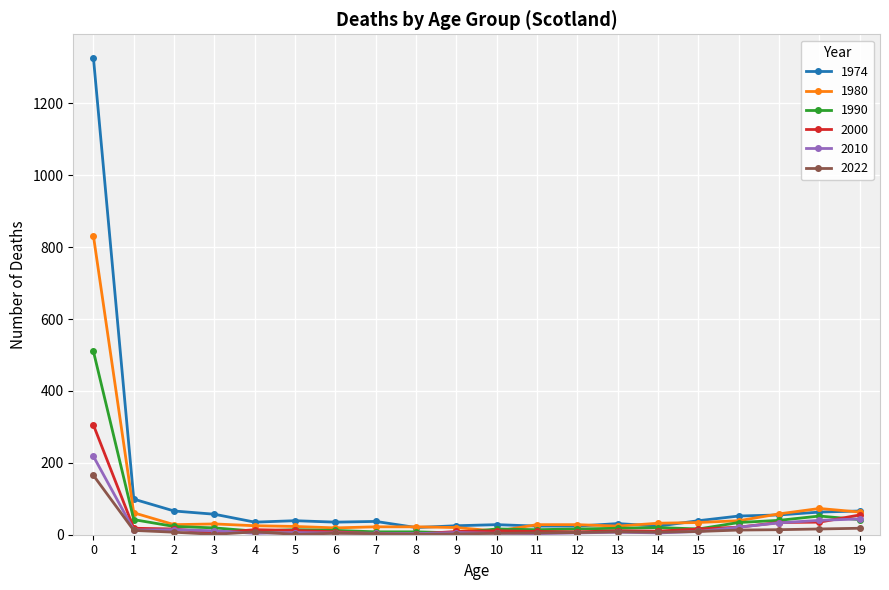

How many values in the 2010 series are below 7?

10